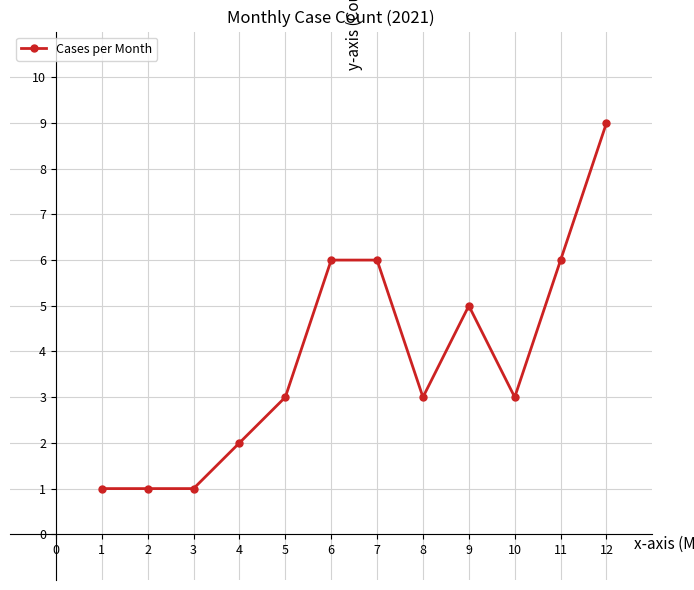

How many lines are shown in the chart?

1